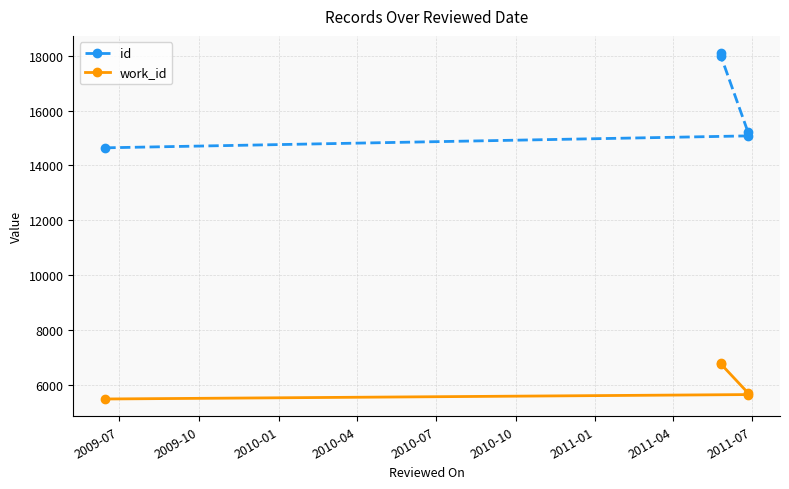

Which series changed the most between 2009-07 and 2009-10?

id